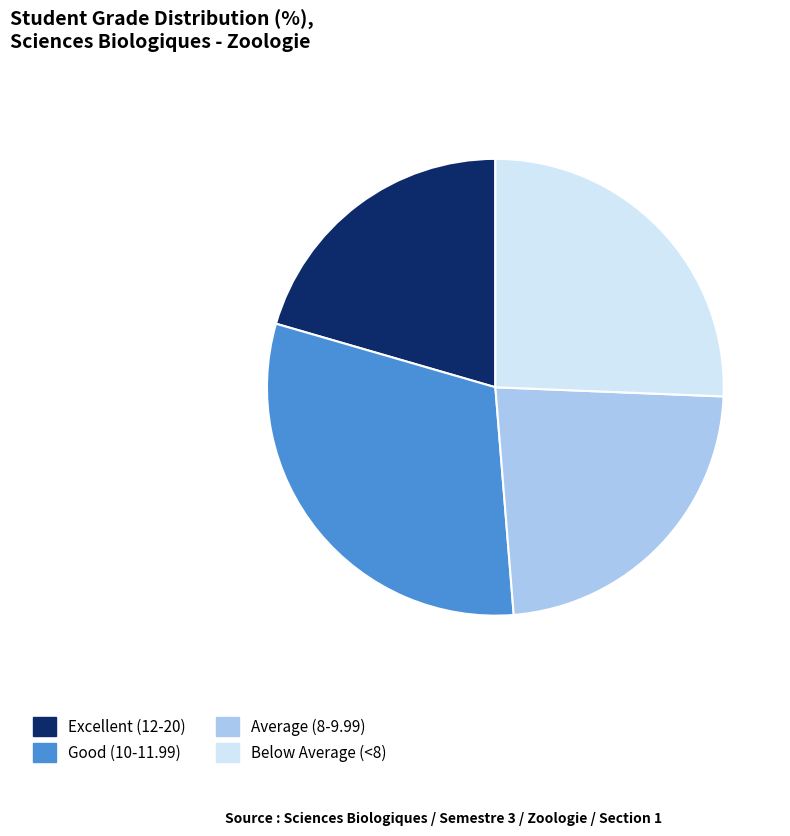

Which has a higher value, Below Average (<8) or Good (10-11.99)?

Good (10-11.99)